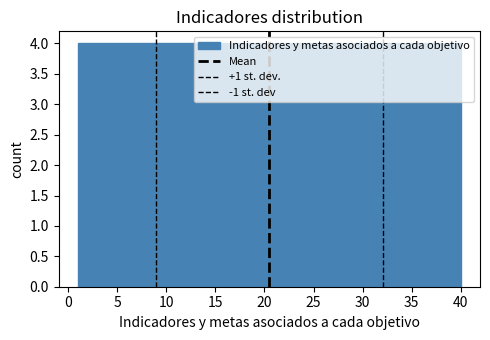

Reading left to right, transcribe this chart: for each bar, give the range it covers on the x-axis and its height. Neither the bar edges nor the heights are printed on the chart, so give them approximately, as read against the axes.

1.0 to 4.9: 4
4.9 to 8.8: 4
8.8 to 12.7: 4
12.7 to 16.6: 4
16.6 to 20.5: 4
20.5 to 24.4: 4
24.4 to 28.3: 4
28.3 to 32.2: 4
32.2 to 36.1: 4
36.1 to 40.0: 4